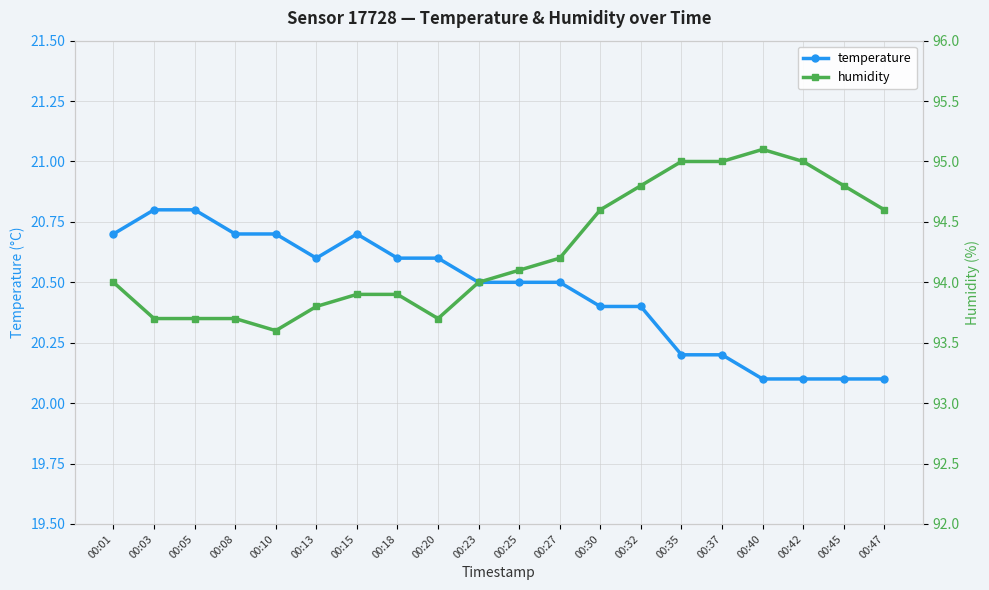

At which category is the sum across all series the highest?

00:35